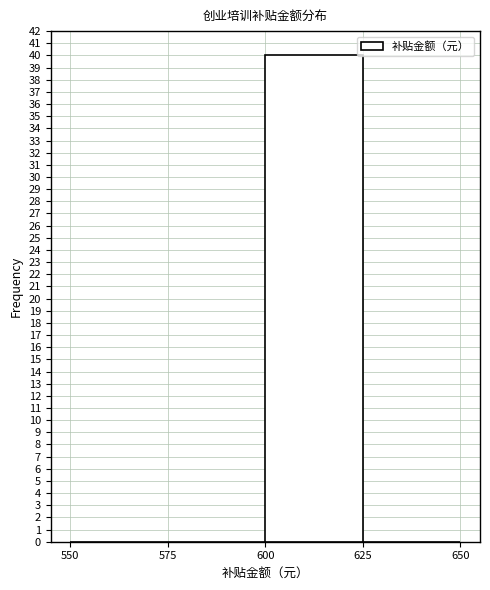

What is the height of the bar covering 600 to 625 on the x-axis? The values are not printed on the chart, so give them approximately, as read against the axis.

40